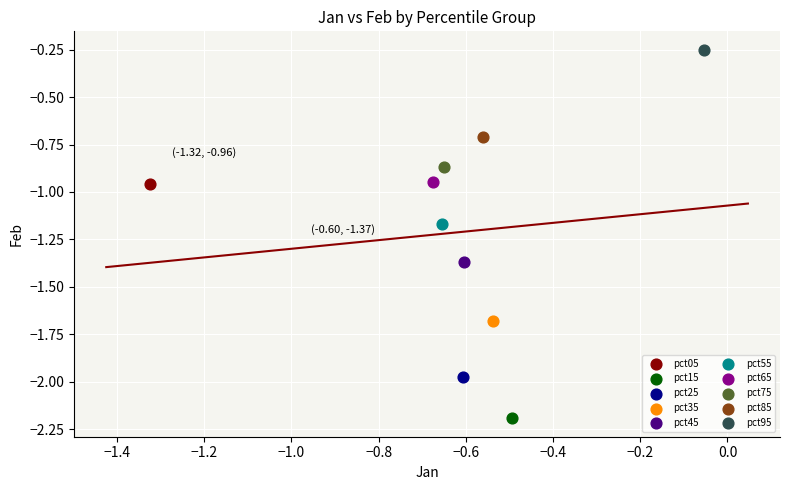

Which series contains the lowest Y value?

pct15